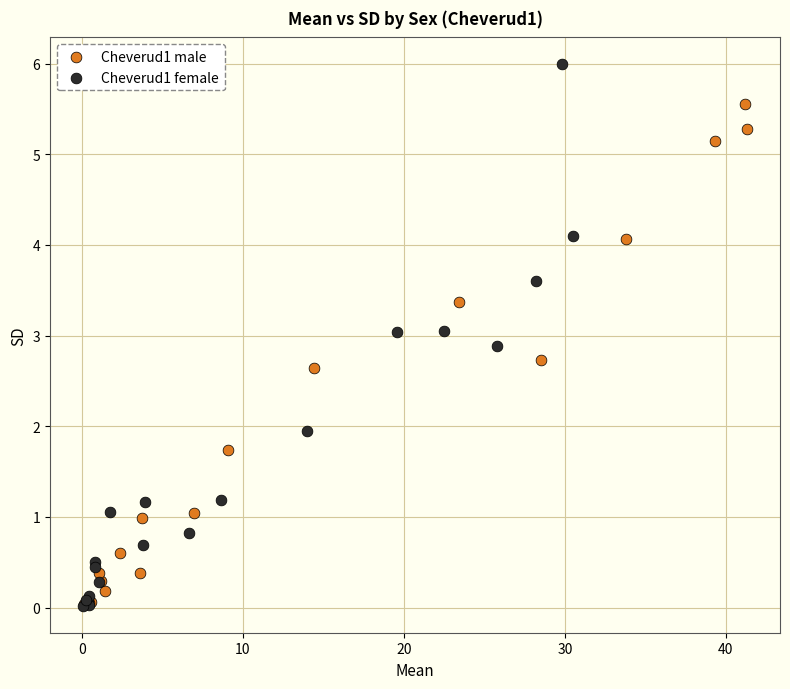

Which series contains the highest Y value?

Cheverud1 female